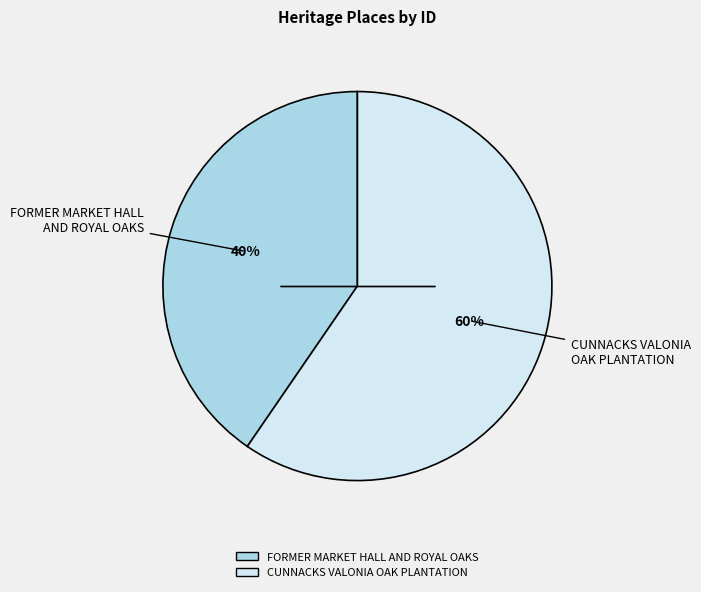

What is the ratio of the value at CUNNACKS VALONIA OAK PLANTATION to the value at FORMER MARKET HALL AND ROYAL OAKS?

1.5